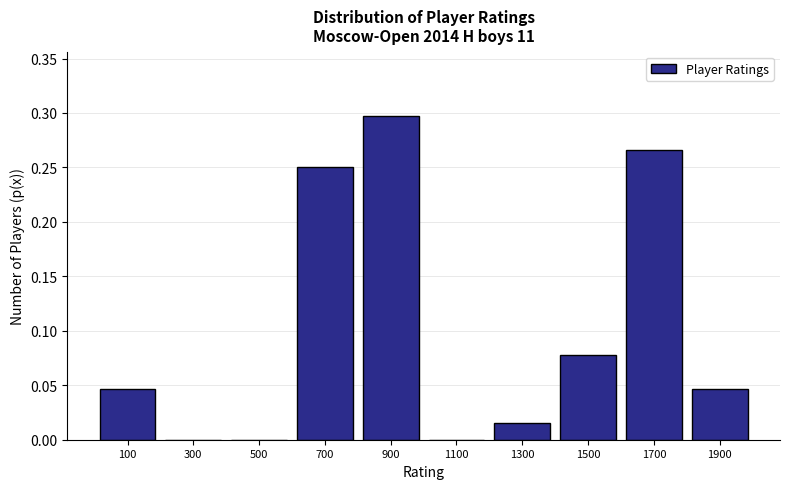

Reading left to right, list every bar in this chart as the range it spans on the x-axis followed by its height. The values are not printed on the chart, so give them approximately, as read against the axis.

0 to 200: 0.045
200 to 400: 0
400 to 600: 0
600 to 800: 0.250
800 to 1000: 0.295
1000 to 1200: 0
1200 to 1400: 0.015
1400 to 1600: 0.080
1600 to 1800: 0.265
1800 to 2000: 0.045